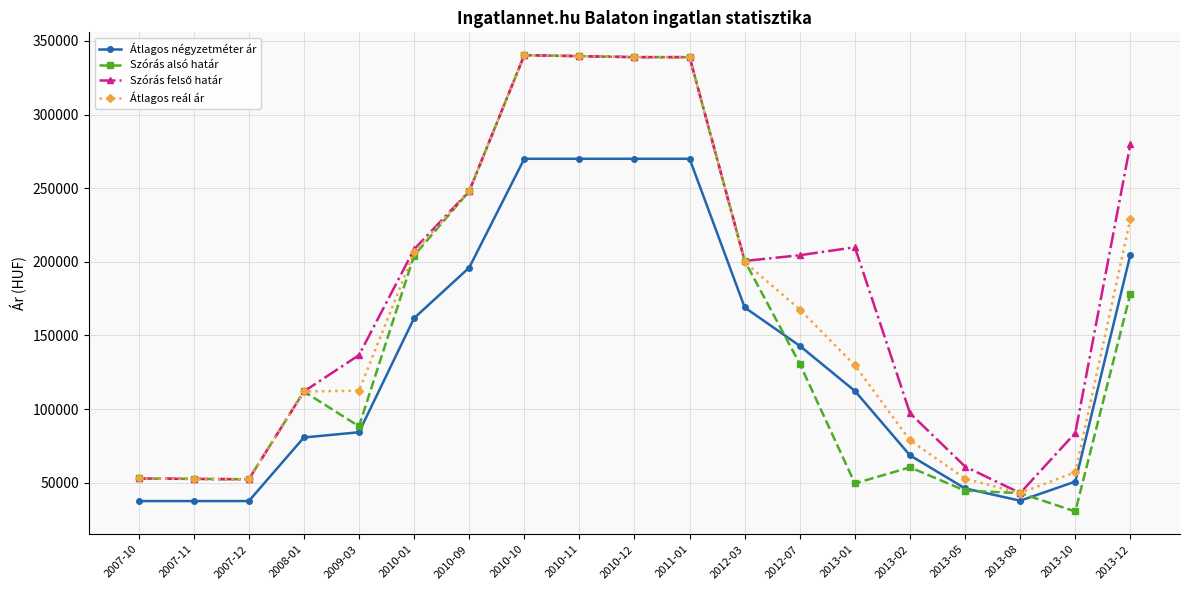

What is the difference between the maximum and minimum values in the Szórás alsó határ series?

309951